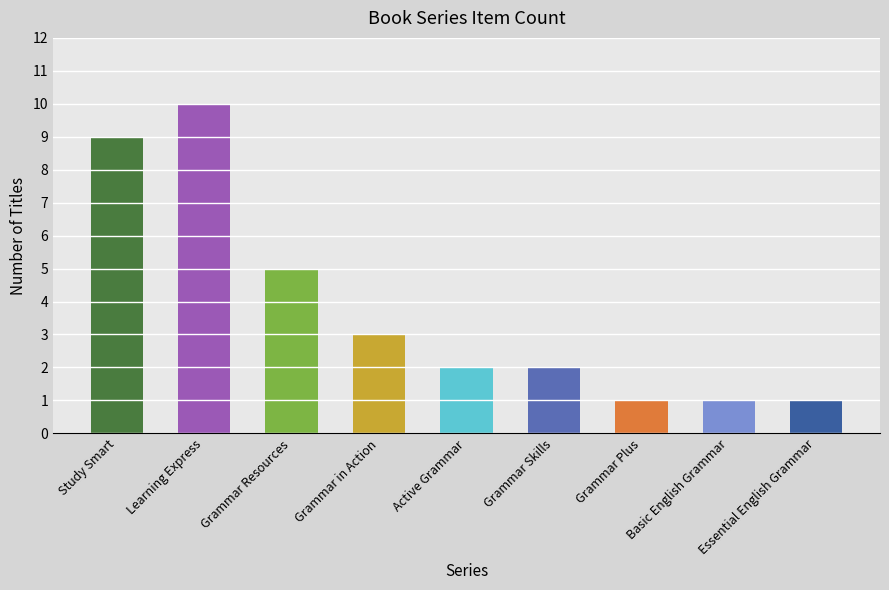

Reading left to right, extract all data points from this chart.

9	10	5	3	2	2	1	1	1